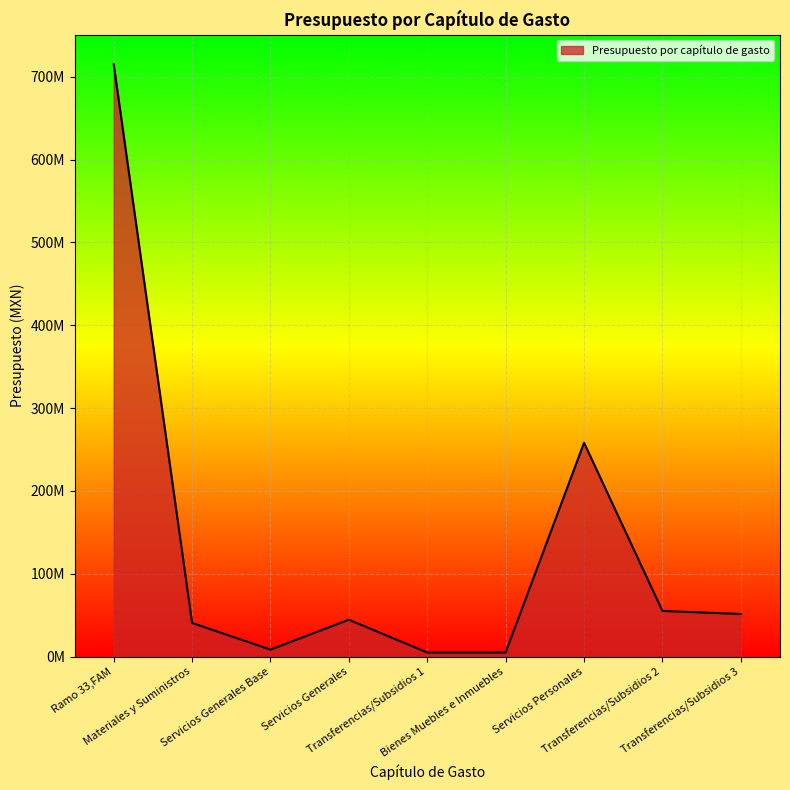

Where is the data nearest to the value 359956430?

Servicios Personales